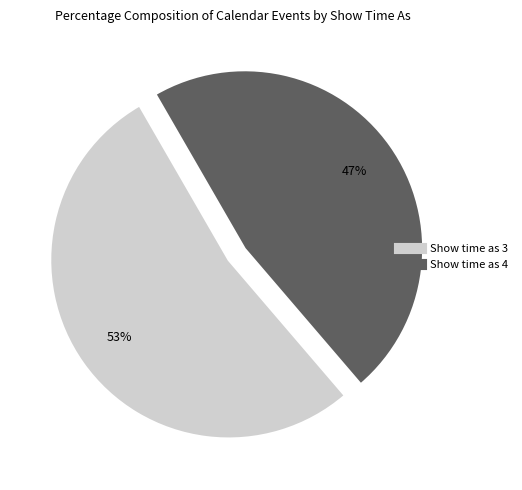

Count the number of slices in the pie.

2